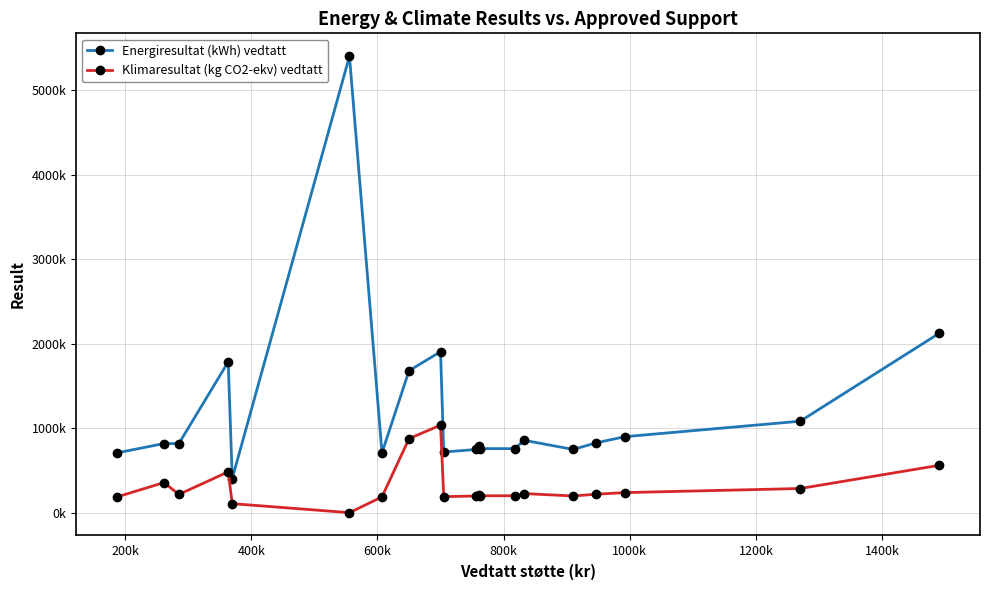

True or false: Klimaresultat (kg CO2-ekv) vedtatt has more than 2 interior local peaks.

True